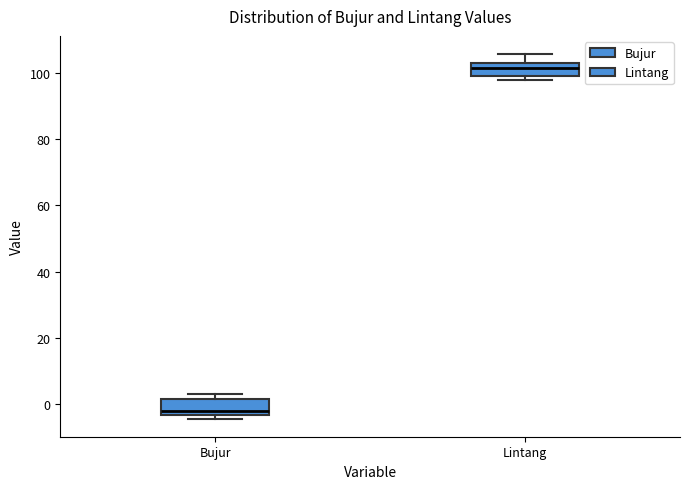

Reading left to right, transcribe this box plot: for each box, give where its median line is, the range the box spans, and where its two whiskers end, as read against the y-axis. The values are not printed on the chart, so give them approximately, as read against the axis.

Bujur: median -2, box -4 to 2, whiskers -4 (just below the box's lower edge) to 4
Lintang: median 102 (inside the box), box 98 to 102, whiskers 98 (just below the box's lower edge) to 106